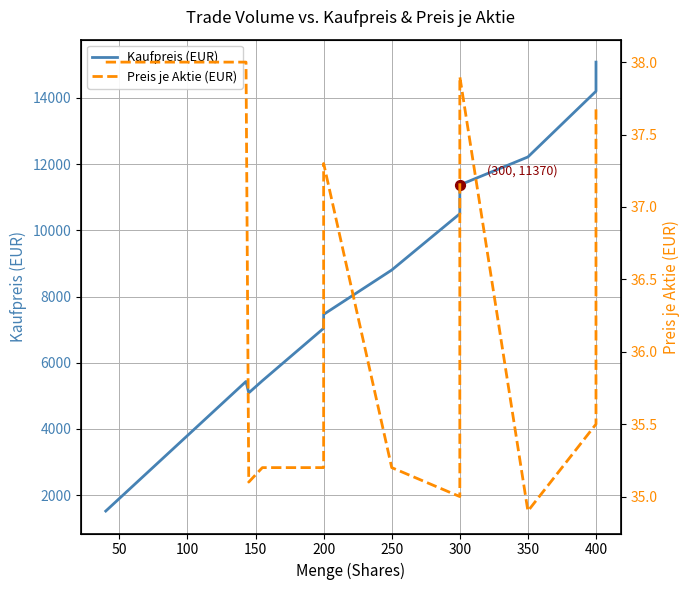

What are all the series names shown in the legend?

Kaufpreis (EUR), Preis je Aktie (EUR)